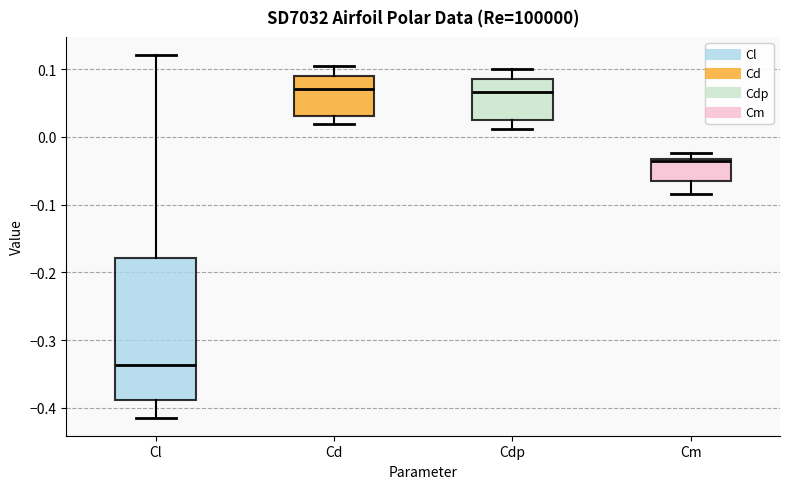

Which box is the tallest, from its lower edge to its upper edge?

Cl